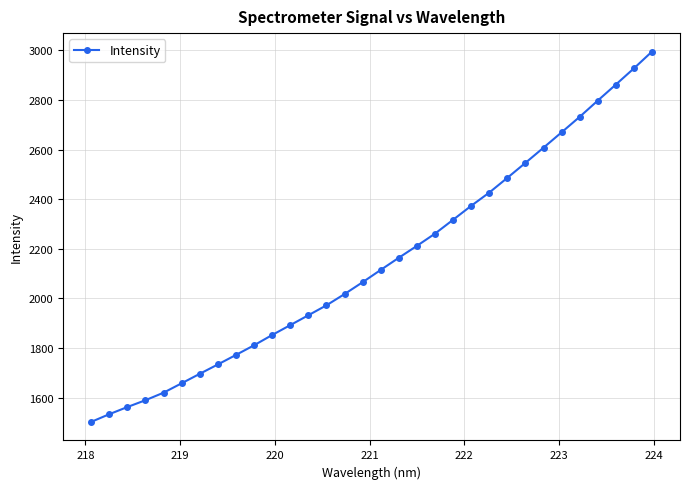

How many lines are shown in the chart?

1